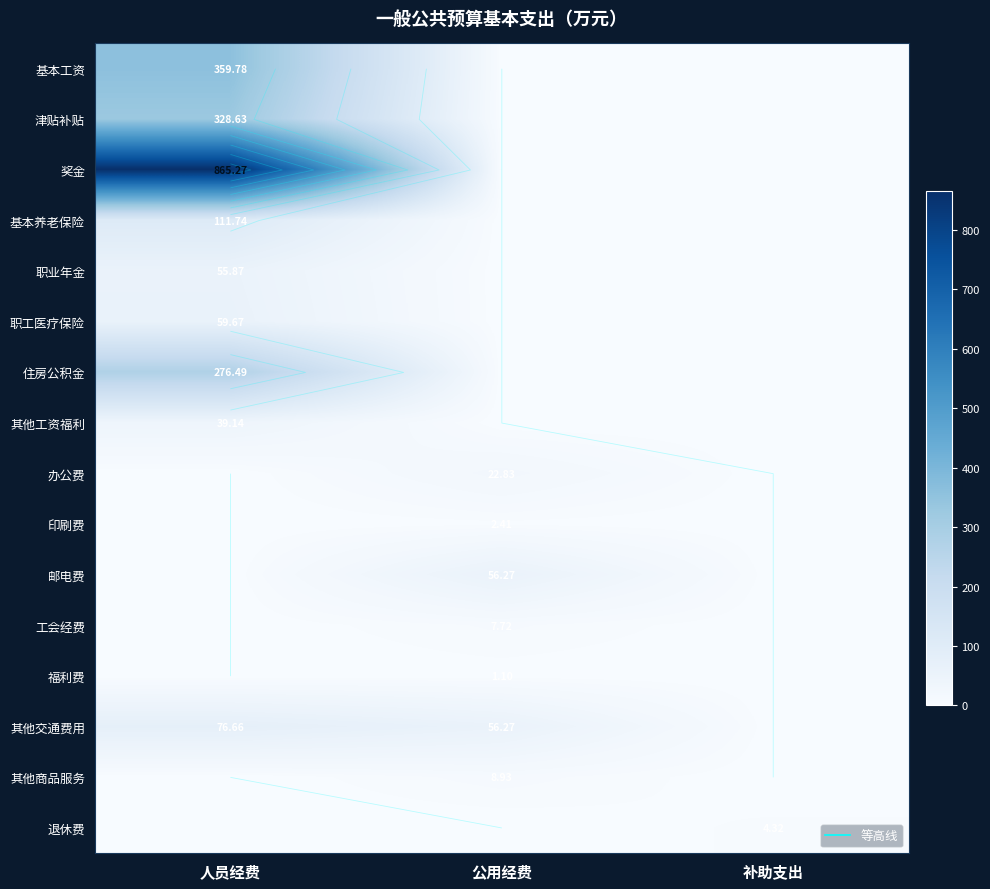

How many values in the 其他商品服务 series exceed 0?

1